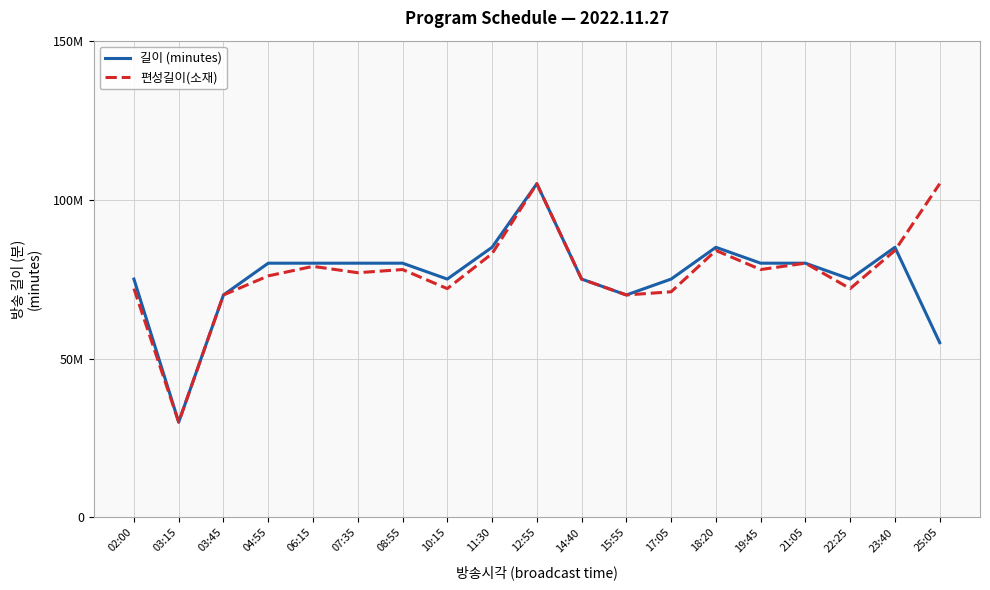

Does the chart display data point markers on the line(s)?

No